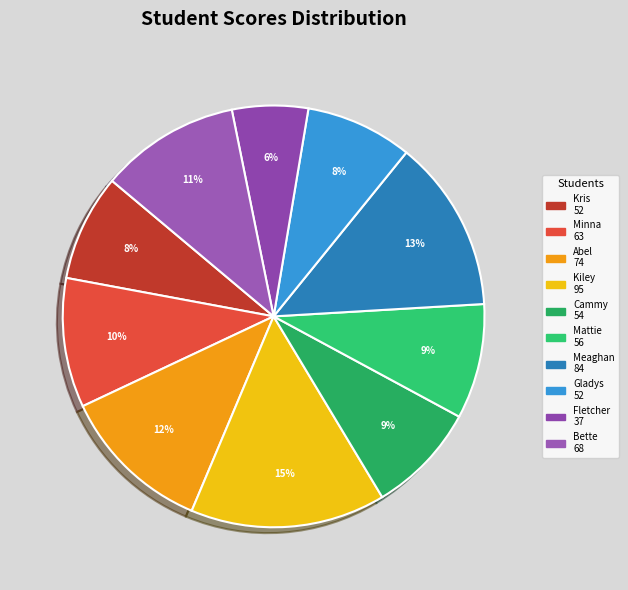

To the nearest percent, what is the combined percentage of Abel and Kris?

20%